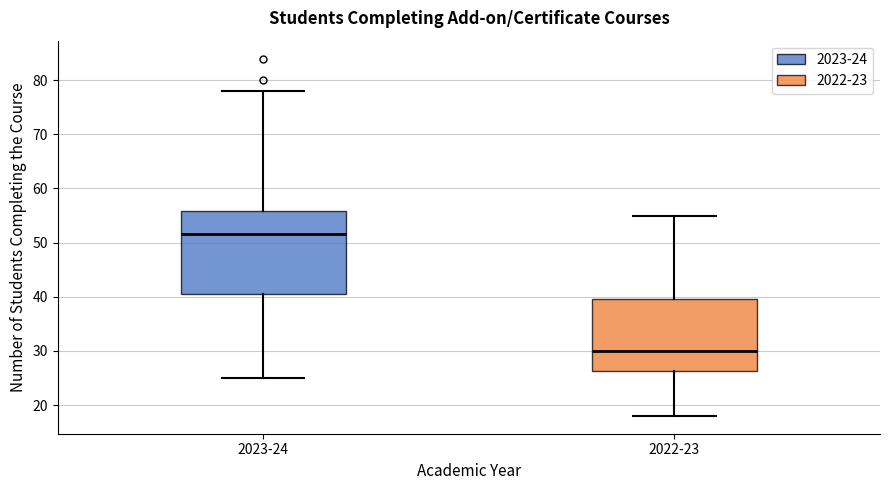

Which box is the tallest, from its lower edge to its upper edge?

2023-24